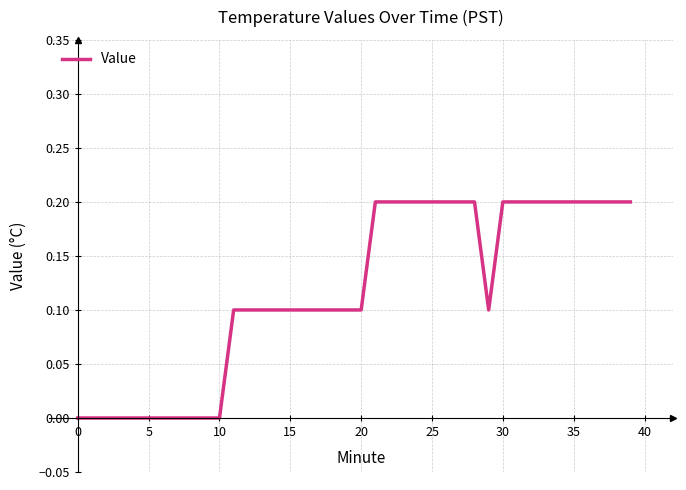

Is this an area chart (filled region under the line)?

No